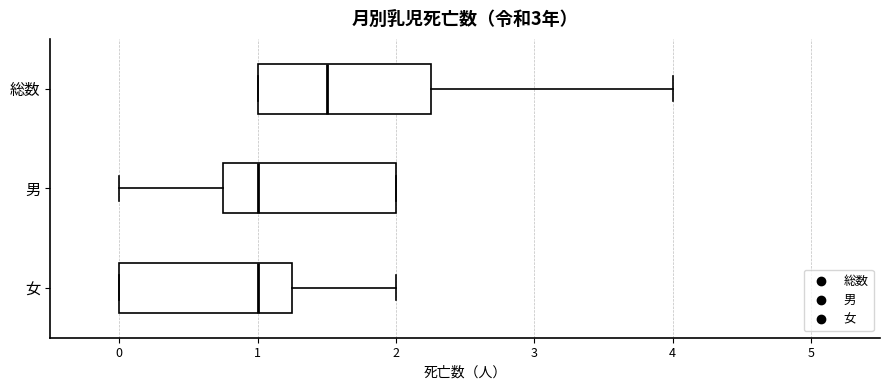

Which box's median line is the furthest to the right?

総数